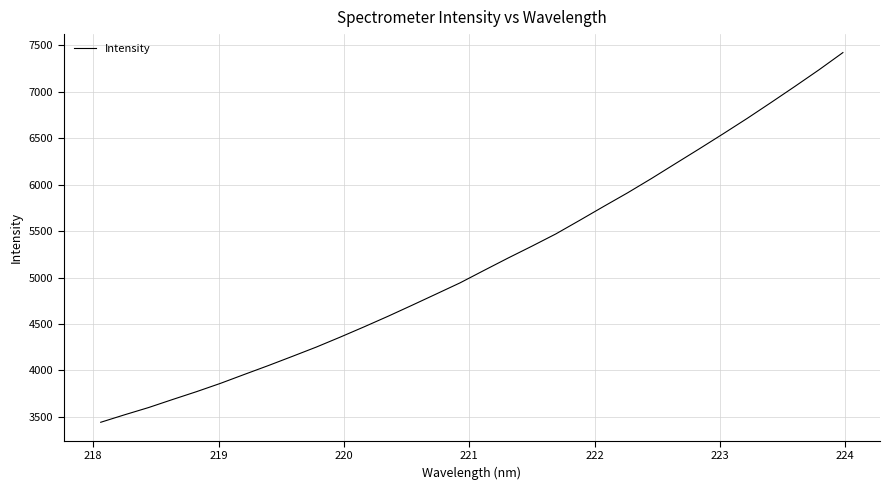

What is the greatest value displayed?

7422.4